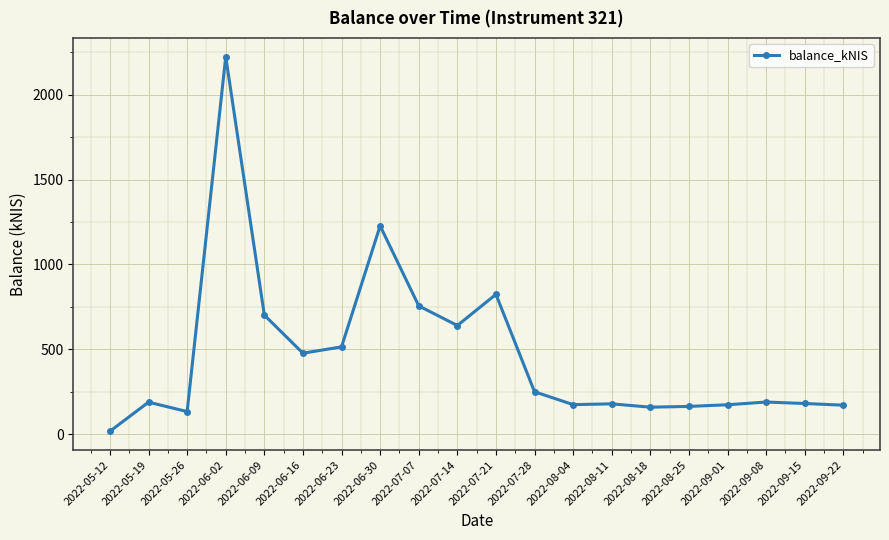

What is the smallest value displayed?

16.2